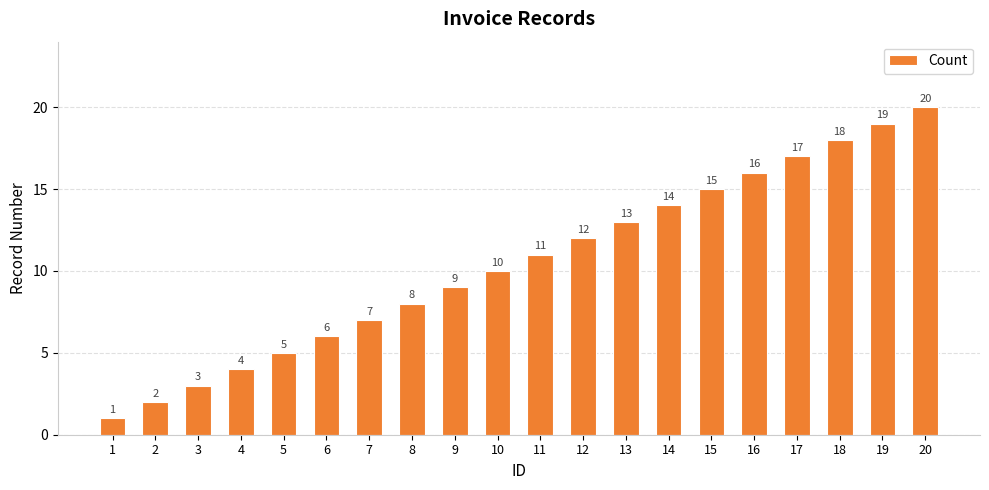

Which has a higher value, 3 or 18?

18